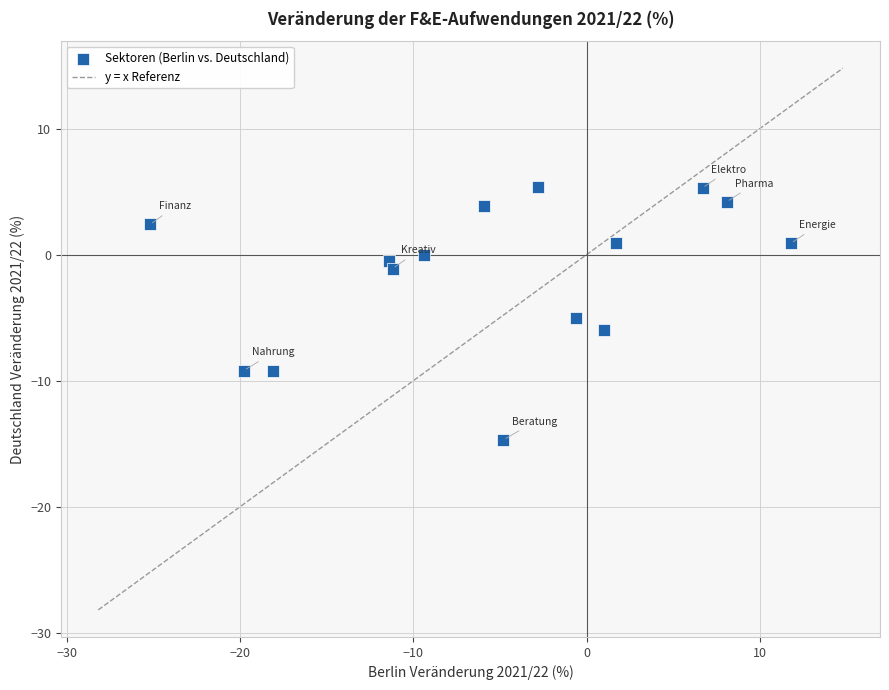

What is the range of Y values (max minus min)?

20.1